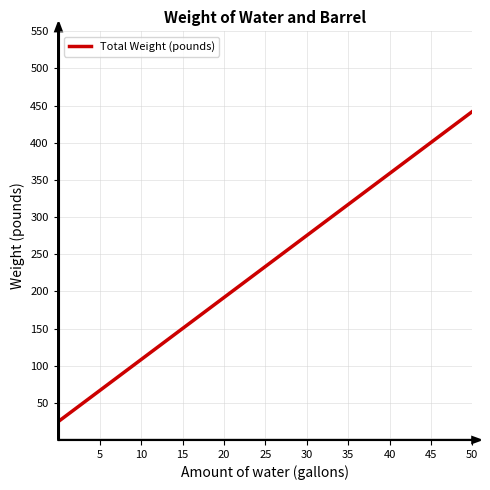

How many lines are shown in the chart?

1